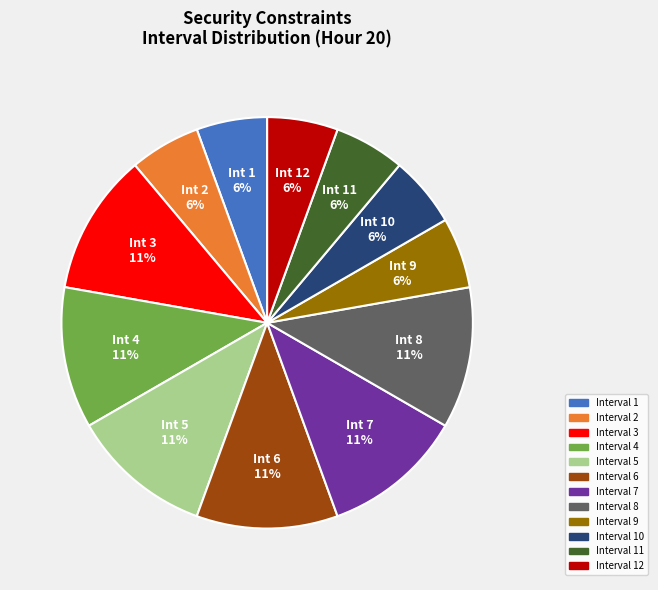

Is there any slice that represents more than half of the pie?

No